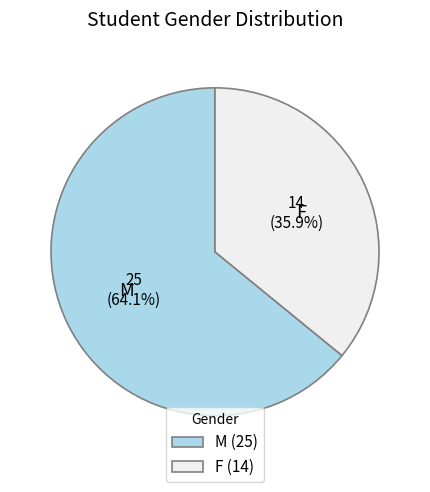

Count the number of slices in the pie.

2